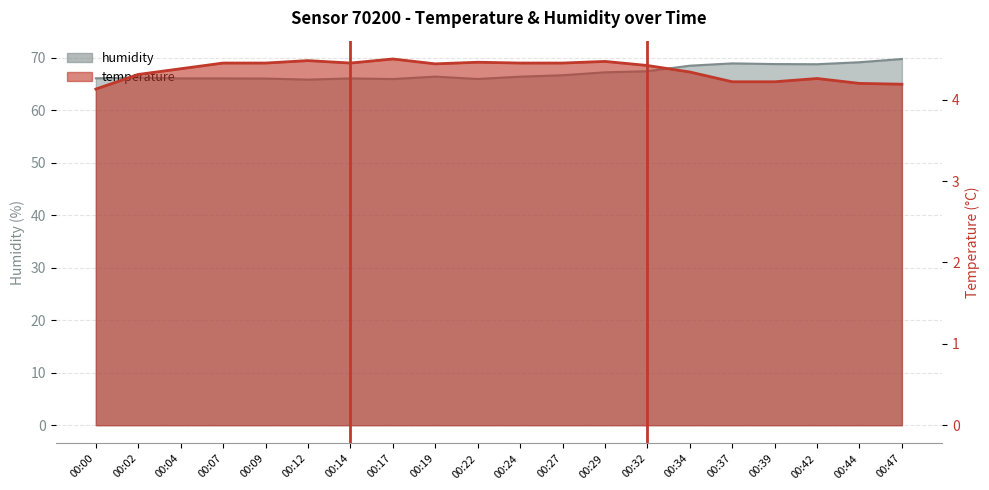

True or false: temperature and humidity intersect in this chart.

False